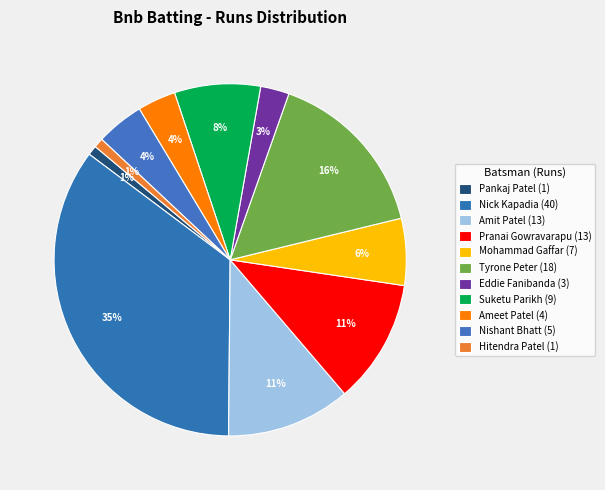

Rank the categories by value from highest to lowest.

Nick Kapadia, Tyrone Peter, Amit Patel, Pranai Gowravarapu, Suketu Parikh, Mohammad Gaffar, Nishant Bhatt, Ameet Patel, Eddie Fanibanda, Pankaj Patel, Hitendra Patel